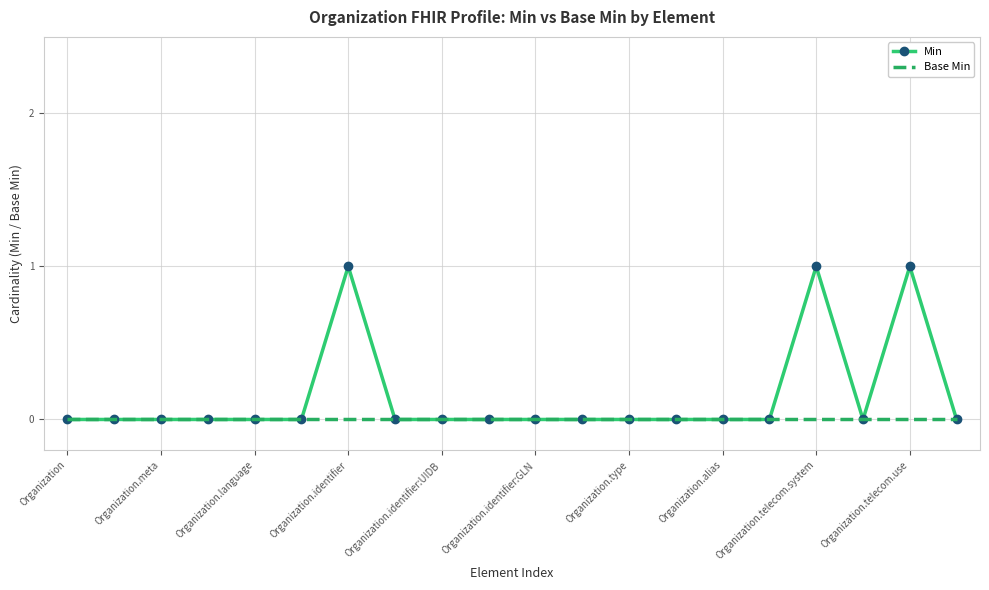

List the series in order of their overall mean, highest first.

Min, Base Min